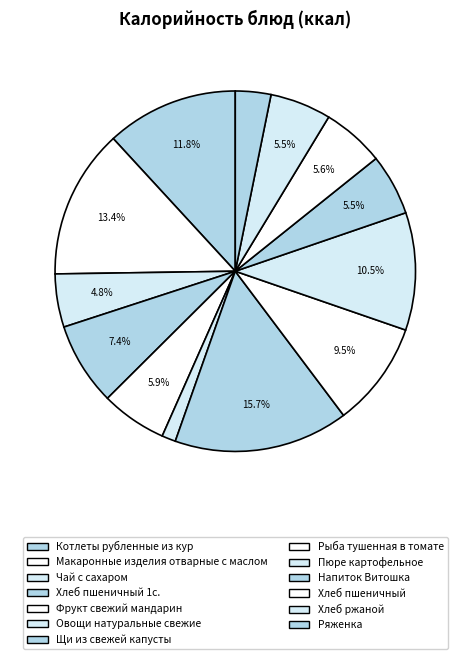

Is there any slice that represents more than half of the pie?

No